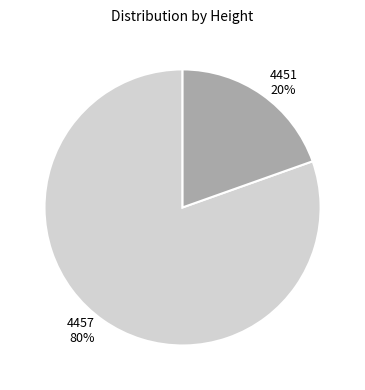

Which has a higher value, 4457 or 4451?

4457